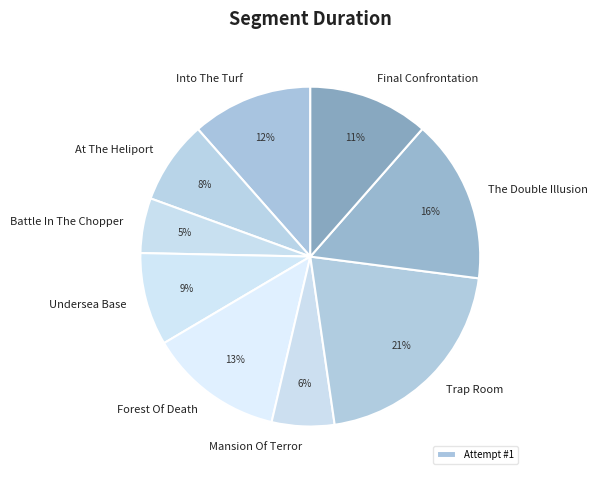

How many slices are in this pie chart?

9